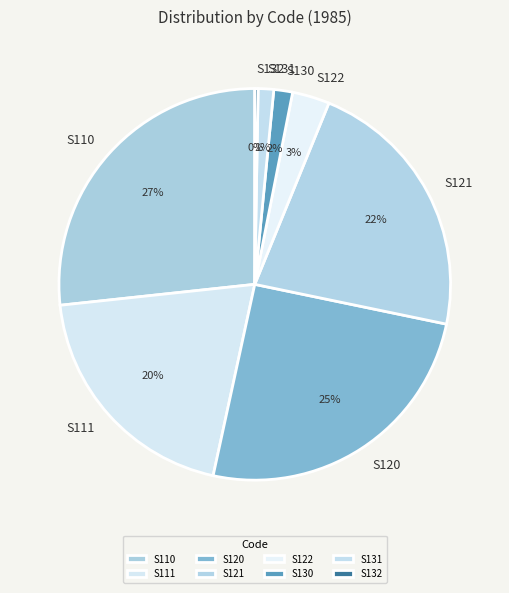

Between S130 and S122, which is larger?

S122